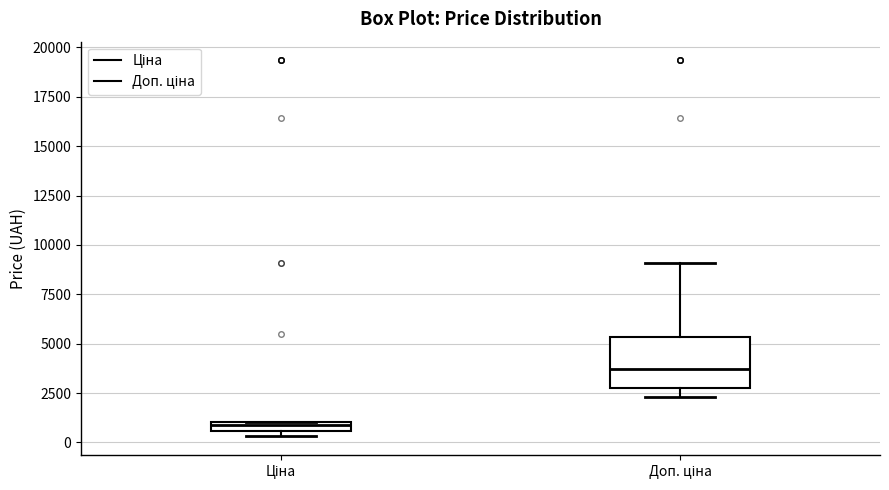

Comparing the boxes themselves (not the whiskers), which one is the tallest?

Доп. ціна